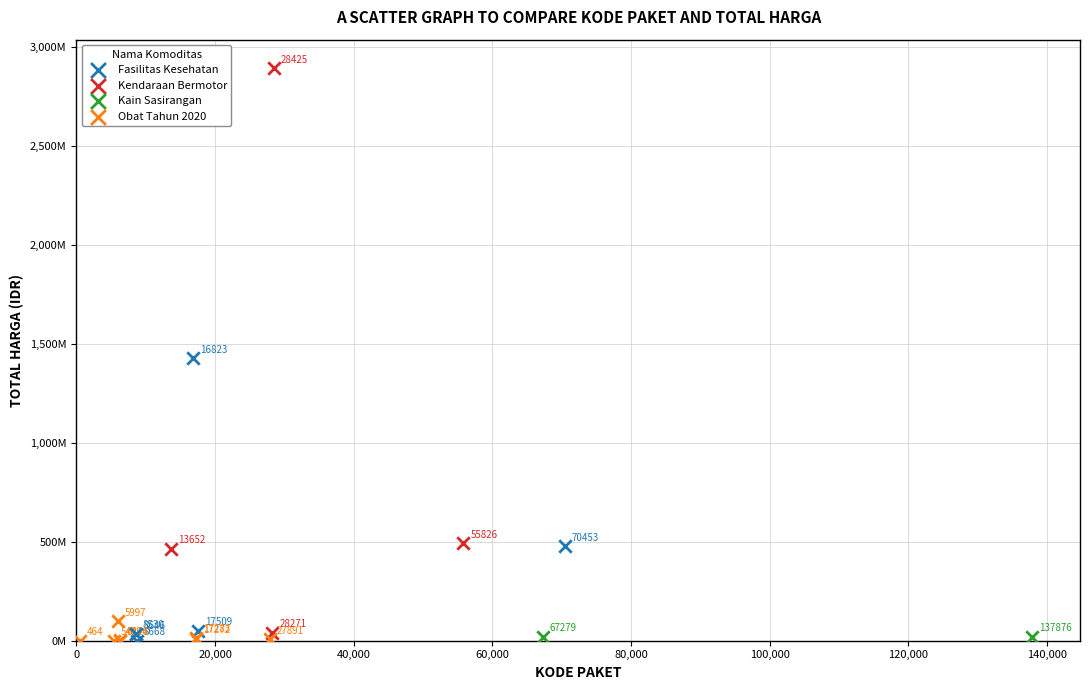

What are all the series names shown in the legend?

Fasilitas Kesehatan, Kendaraan Bermotor, Kain Sasirangan, Obat Tahun 2020